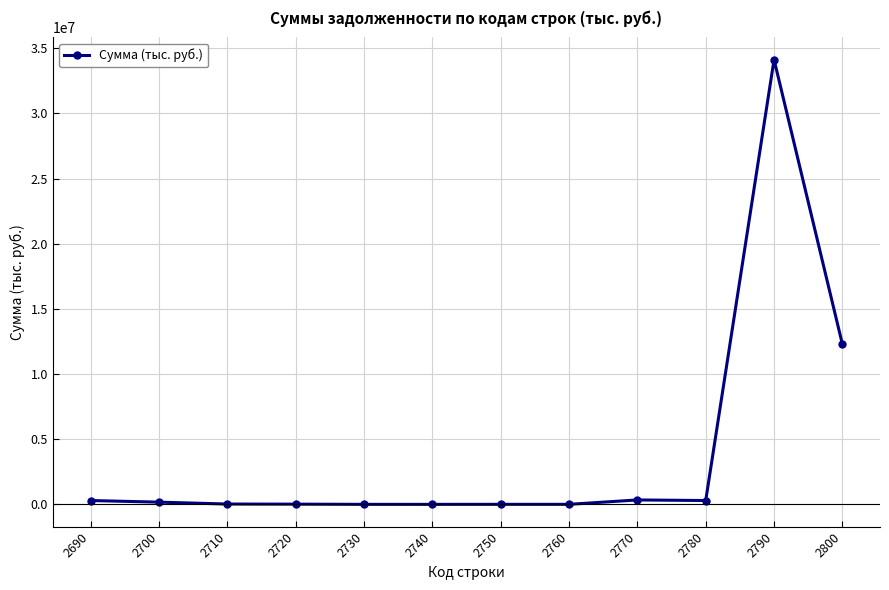

The value at 2700 is 170371. True or false?

True